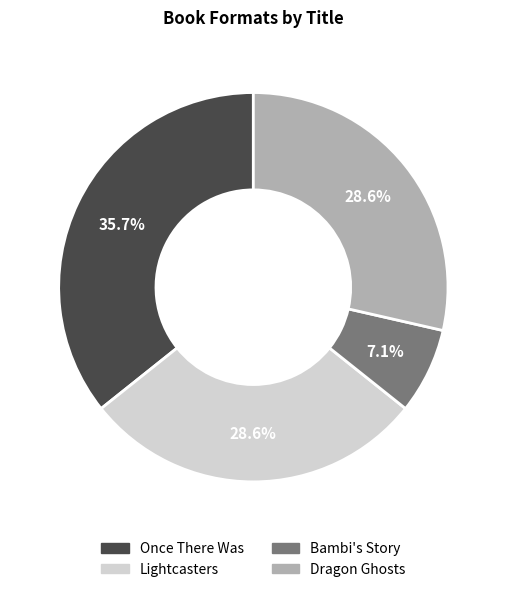

What is the ratio of the value at Once There Was to the value at Bambi's Story?

5.0